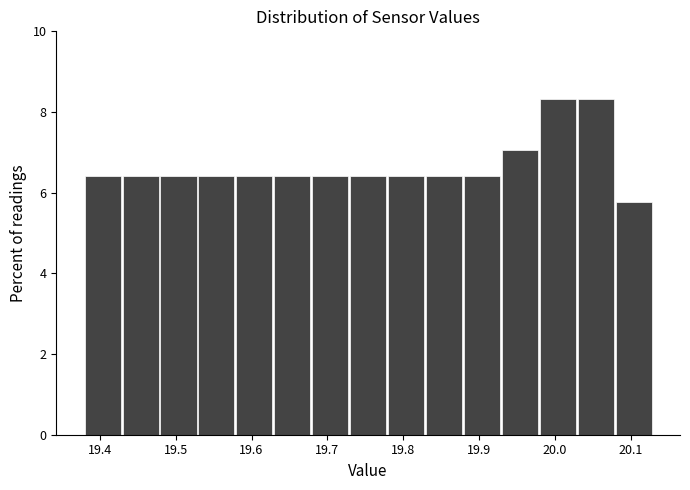

Reading left to right, transcribe this chart: for each bar, give the range it covers on the x-axis and its height. The values are not printed on the chart, so give them approximately, as read against the axis.

19.38 to 19.43: 6.4
19.43 to 19.48: 6.4
19.48 to 19.53: 6.4
19.53 to 19.58: 6.4
19.58 to 19.63: 6.4
19.63 to 19.68: 6.4
19.68 to 19.73: 6.4
19.73 to 19.78: 6.4
19.78 to 19.83: 6.4
19.83 to 19.88: 6.4
19.88 to 19.93: 6.4
19.93 to 19.98: 7.0
19.98 to 20.03: 8.4
20.03 to 20.08: 8.4
20.08 to 20.13: 5.8